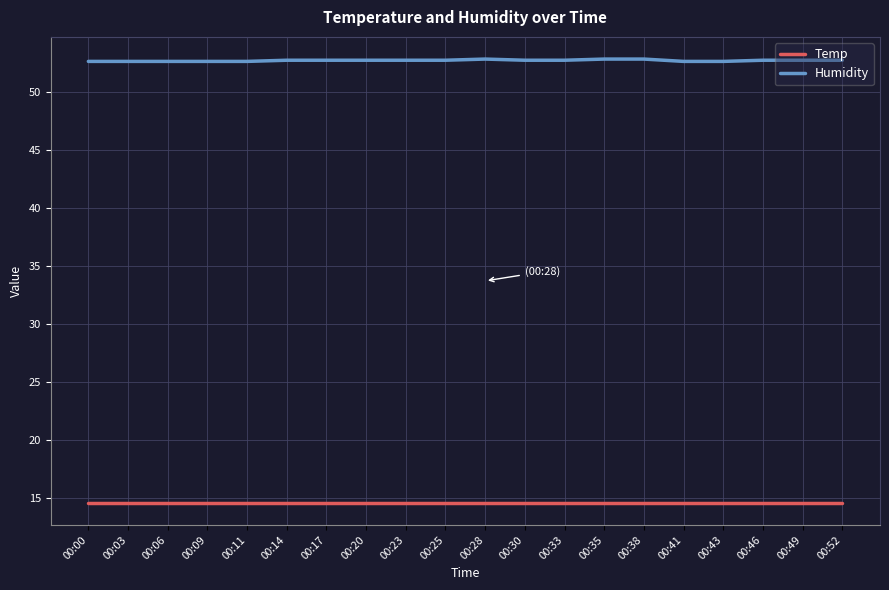

What is the difference between the maximum and second lowest values in the Humidity series?

0.2